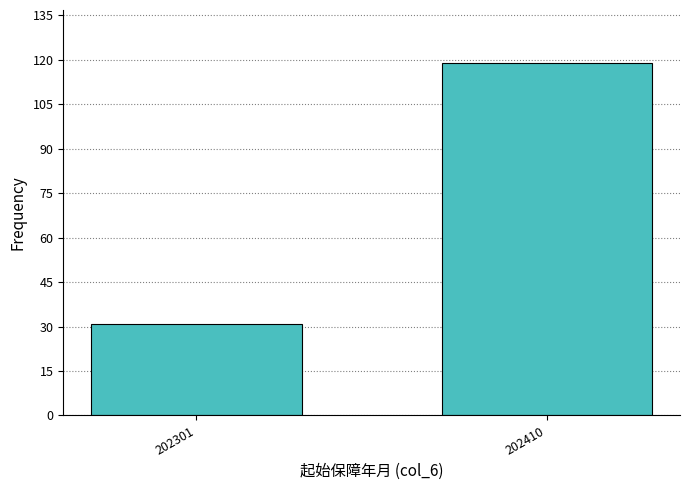

Reading left to right, transcribe all the data shown in this chart.

31	119